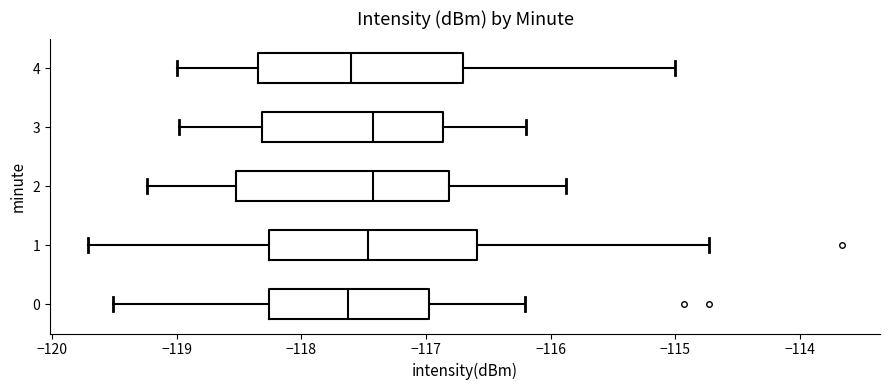

Reading bottom to top, transcribe this box plot: for each box, give where its median line is, the range the box spans, and where its two whiskers end, as read against the x-axis. The values are not printed on the chart, so give them approximately, as read against the axis.

0: median -117.6, box -118.3 to -117.0, whiskers -119.5 to -116.2
1: median -117.5, box -118.3 to -116.6, whiskers -119.7 to -114.7
2: median -117.4, box -118.5 to -116.8, whiskers -119.2 to -115.9
3: median -117.4, box -118.3 to -116.9, whiskers -119.0 to -116.2
4: median -117.6, box -118.3 to -116.7, whiskers -119.0 to -115.0